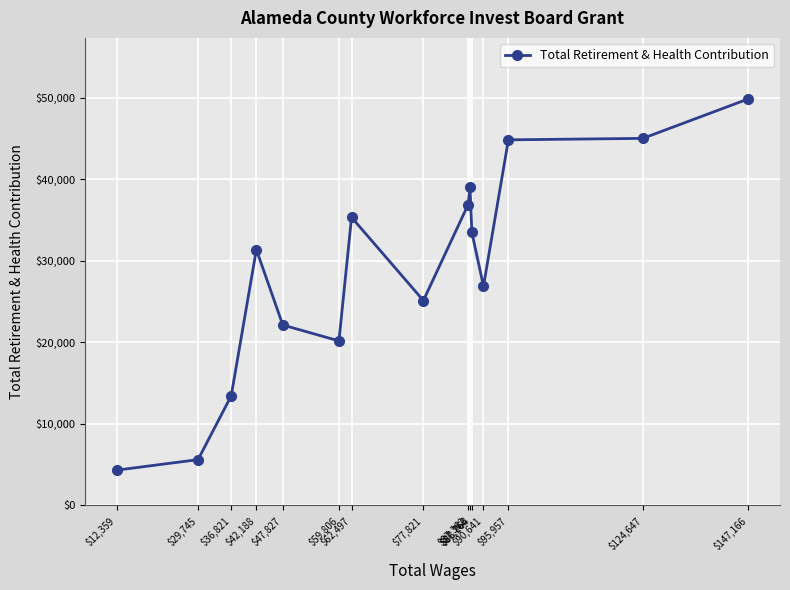

What is the difference between the maximum and minimum values?

45559